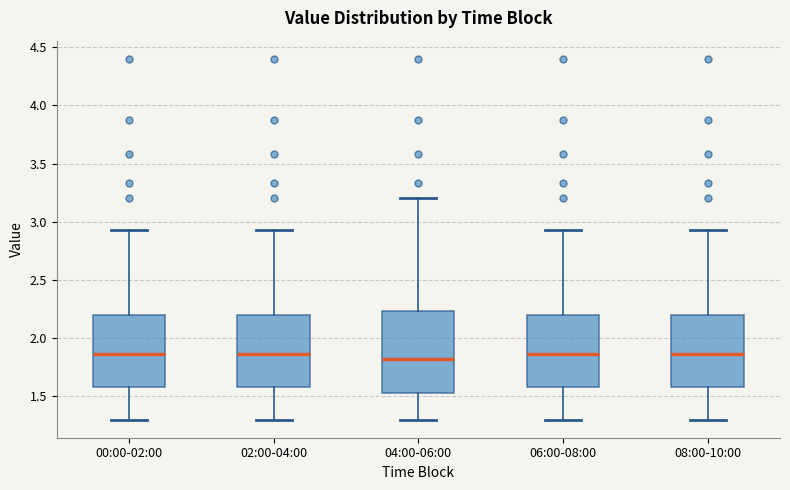

Reading left to right, transcribe this box plot: for each box, give where its median line is, the range the box spans, and where its two whiskers end, as read against the y-axis. The values are not printed on the chart, so give them approximately, as read against the axis.

00:00-02:00: median 1.85, box 1.60 to 2.20, whiskers 1.30 to 2.95
02:00-04:00: median 1.85, box 1.60 to 2.20, whiskers 1.30 to 2.95
04:00-06:00: median 1.85, box 1.55 to 2.25, whiskers 1.30 to 3.20
06:00-08:00: median 1.85, box 1.60 to 2.20, whiskers 1.30 to 2.95
08:00-10:00: median 1.85, box 1.60 to 2.20, whiskers 1.30 to 2.95